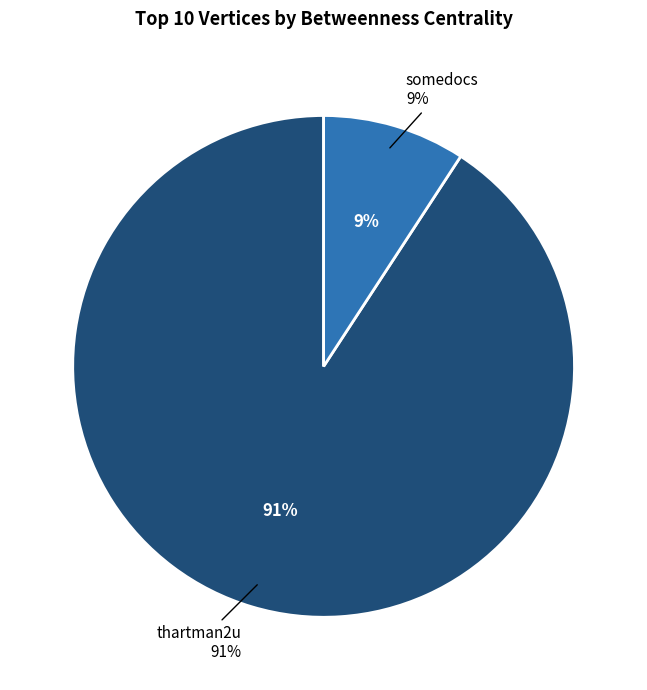

How many segments does this pie chart have?

2